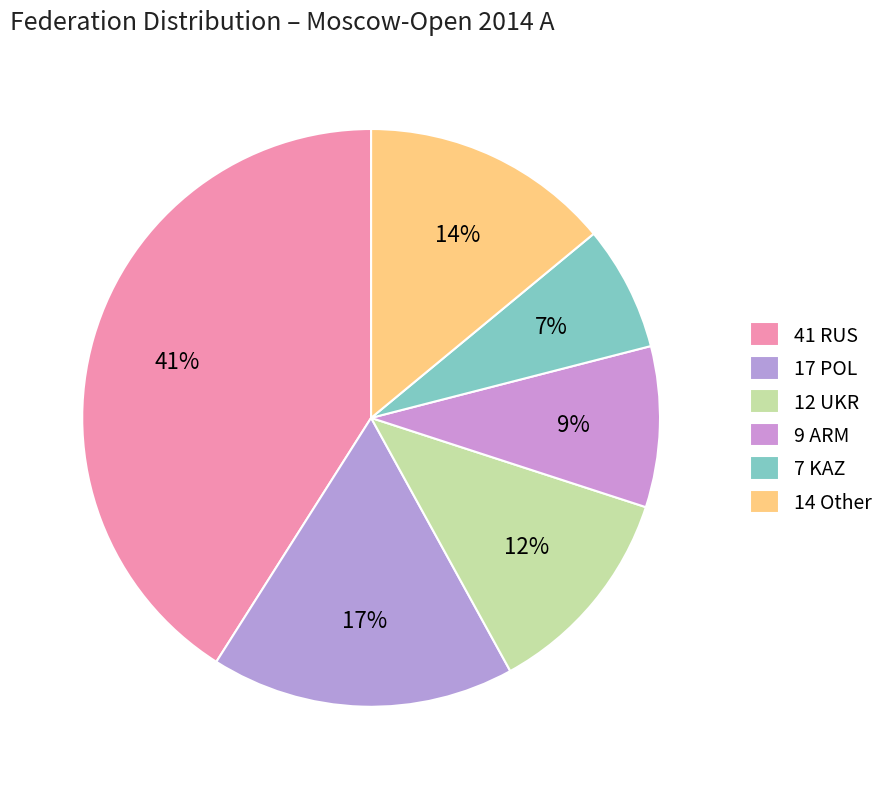

Which category has the smallest portion of the pie?

KAZ